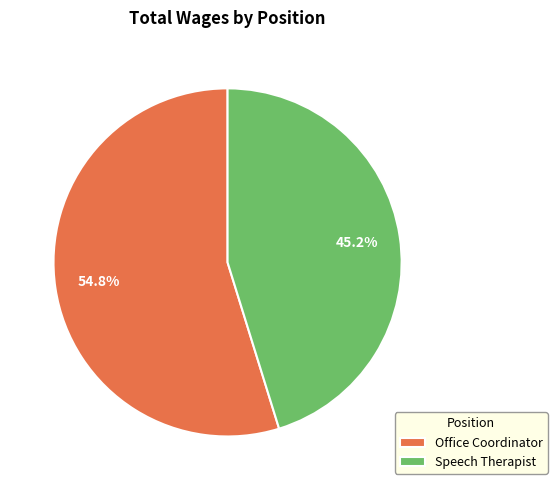

Is there any slice that represents more than half of the pie?

Yes